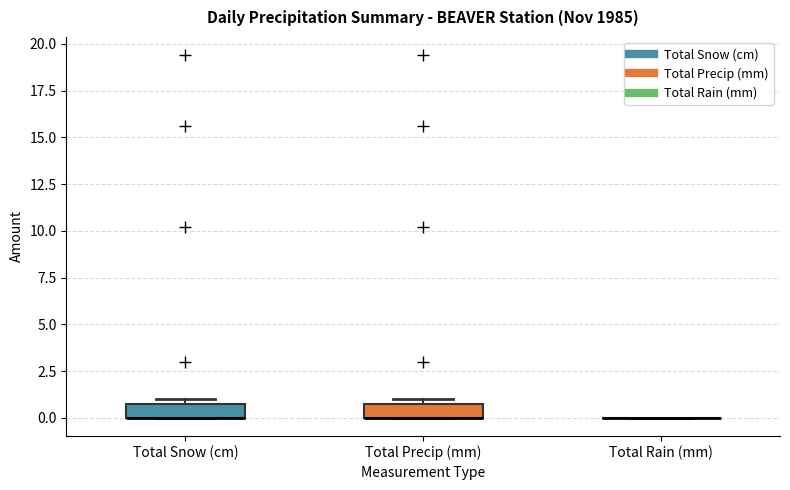

Reading left to right, read every box against the y-axis: the position of its median line, the range the box covers, and the ends of its whiskers. The values are not printed on the chart, so give them approximately, as read against the axis.

Total Snow (cm): median 0 (drawn on the box's lower edge), box 0 to 1, whiskers 0 to 1 (just above the box's upper edge)
Total Precip (mm): median 0 (drawn on the box's lower edge), box 0 to 1, whiskers 0 to 1 (just above the box's upper edge)
Total Rain (mm): box collapsed to a line at 0, whiskers 0 to 0